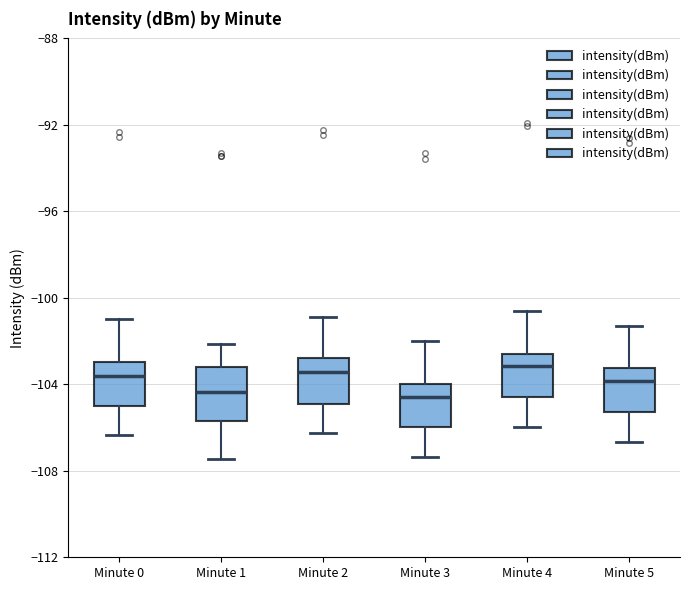

Where does the upper whisker of the box for Minute 2 end on the y-axis? The values are not printed on the chart, so give them approximately, as read against the axis.

-101.0